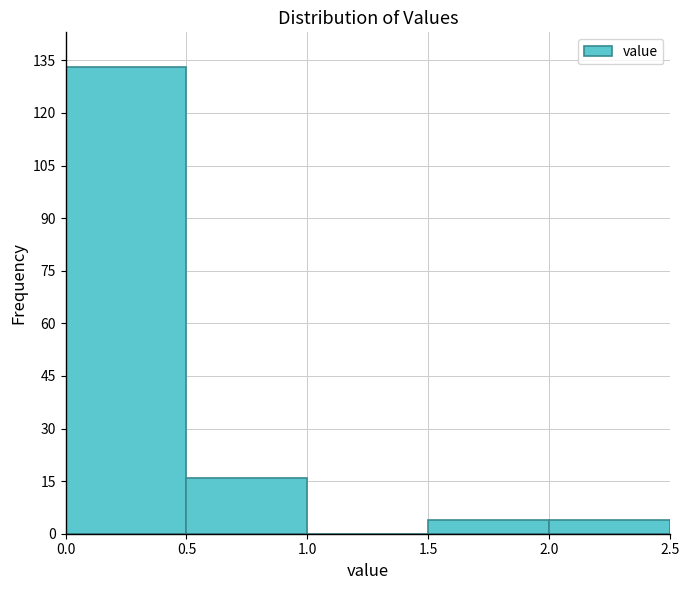

Reading left to right, list every bar in this chart as the range it spans on the x-axis followed by its height. The values are not printed on the chart, so give them approximately, as read against the axis.

0.0 to 0.5: 134
0.5 to 1.0: 16
1.0 to 1.5: 0
1.5 to 2.0: 4
2.0 to 2.5: 4